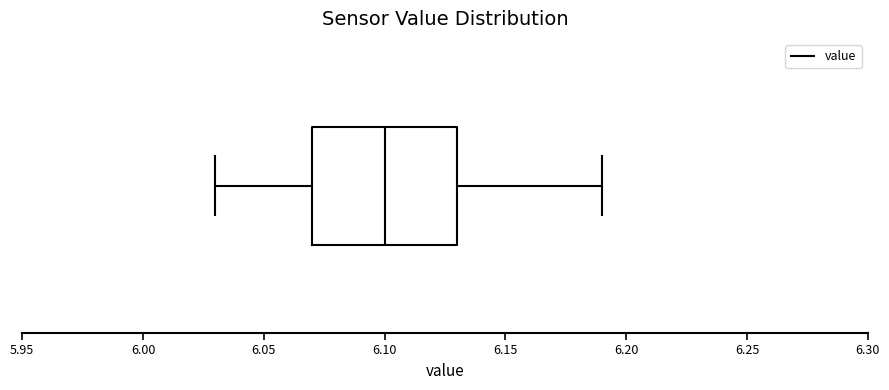

Read this box plot against the x-axis: the position of the median line, the range covered by the box, and the ends of both whiskers. The values are not printed on the chart, so give them approximately, as read against the axis.

median 6.10, box 6.07 to 6.13, whiskers 6.03 to 6.19